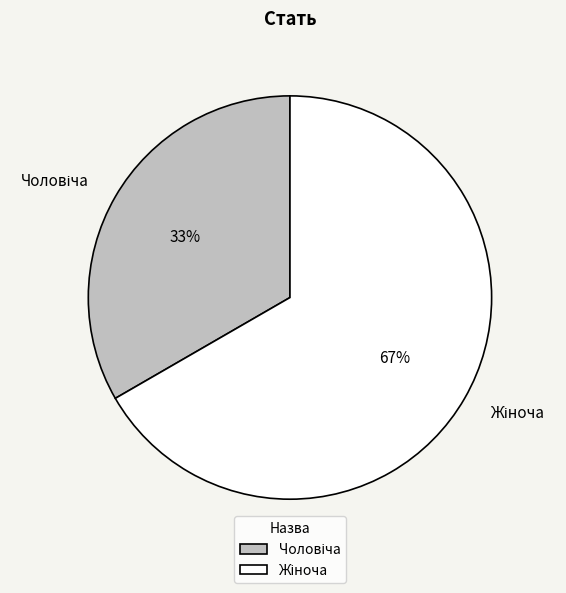

Is there a majority slice in this chart?

Yes